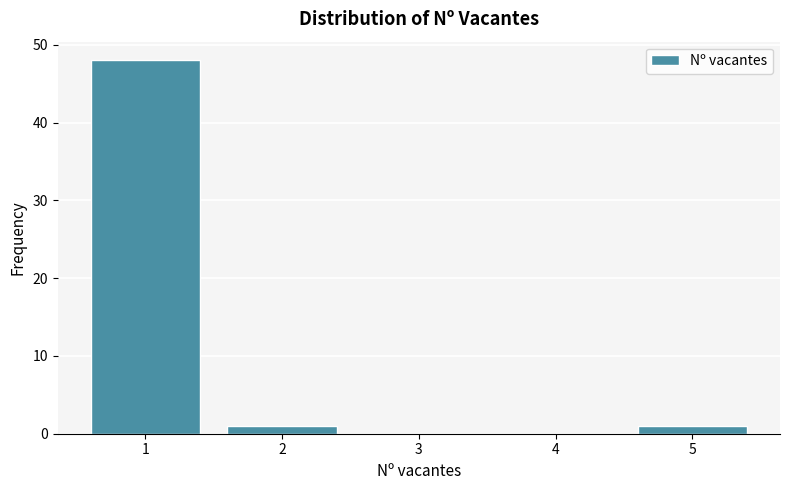

Reading left to right, what are all the values shown in this chart?

1=48	2=1	3=0	4=0	5=1